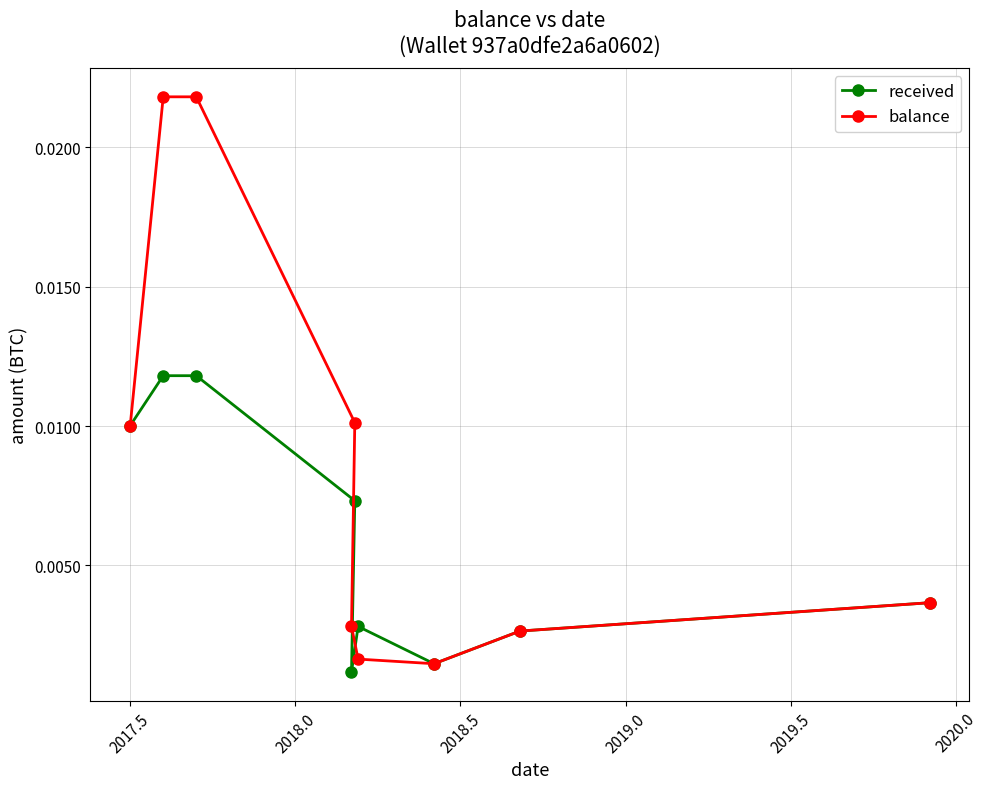

How many times do balance and received cross each other?

1